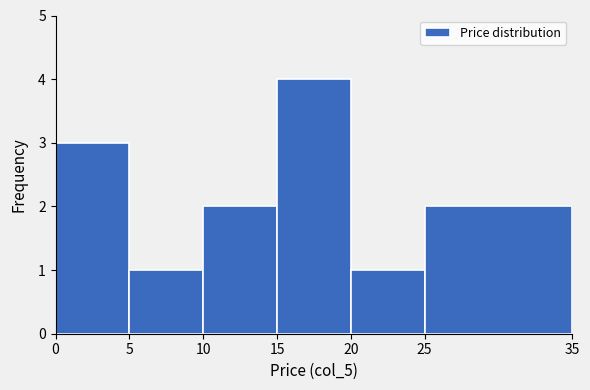

Reading left to right, transcribe this chart: for each bar, give the range it covers on the x-axis and its height. The values are not printed on the chart, so give them approximately, as read against the axis.

0 to 5: 3
5 to 10: 1
10 to 15: 2
15 to 20: 4
20 to 25: 1
25 to 35: 2